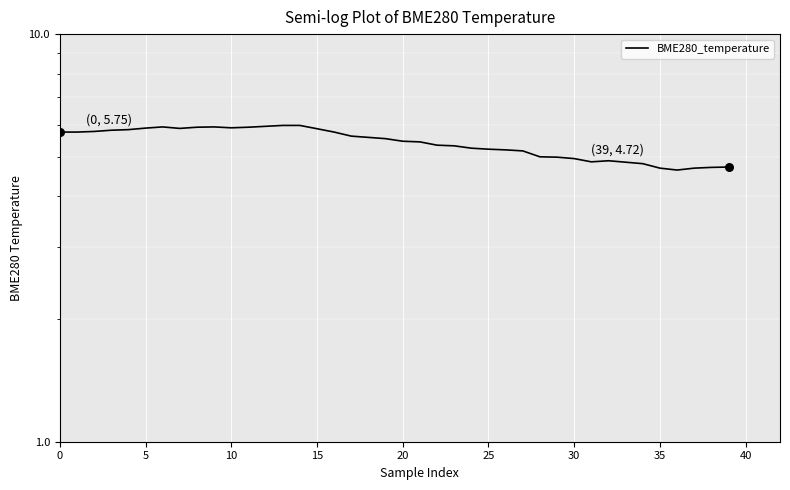

Which has a higher value, 31 or 24?

24